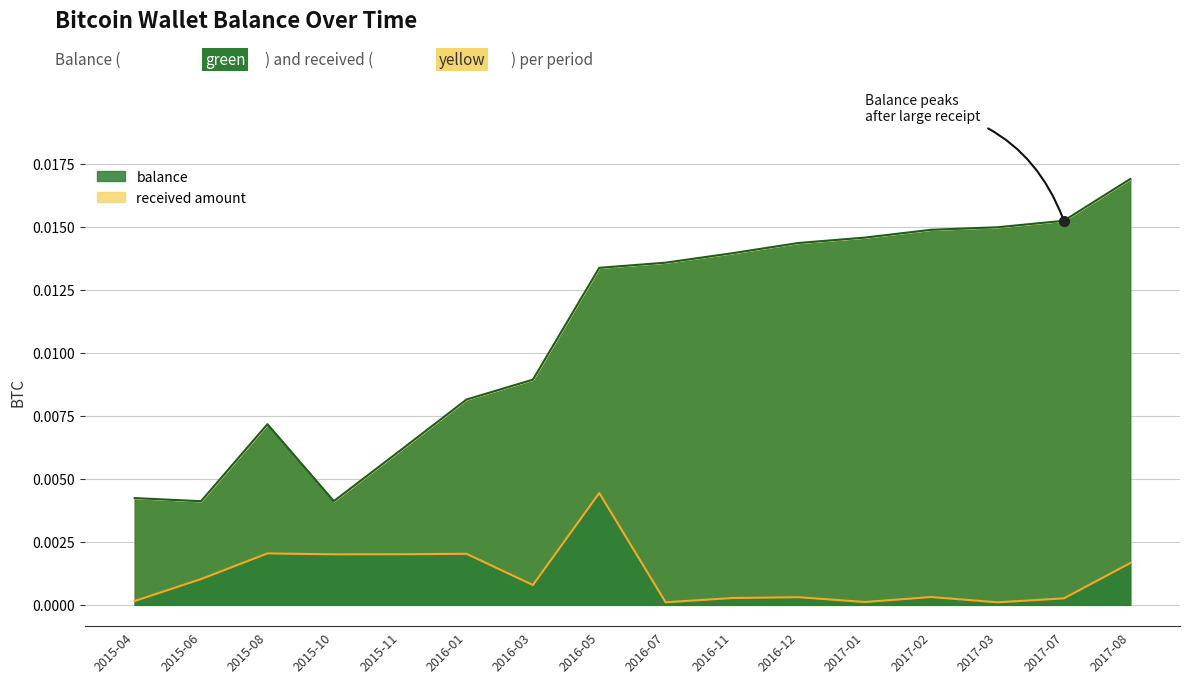

List the labels in order of balance value, smallest first.

2015-06, 2015-10, 2015-04, 2015-11, 2015-08, 2016-01, 2016-03, 2016-05, 2016-07, 2016-11, 2016-12, 2017-01, 2017-02, 2017-03, 2017-07, 2017-08